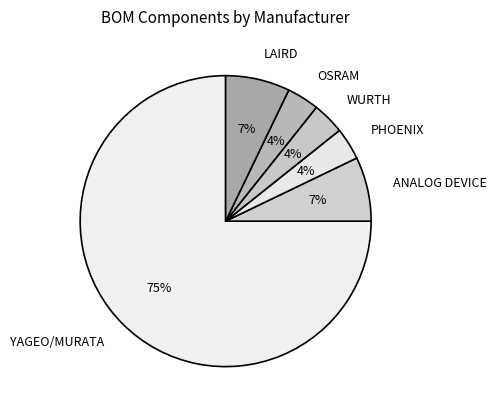

Is there a majority slice in this chart?

Yes